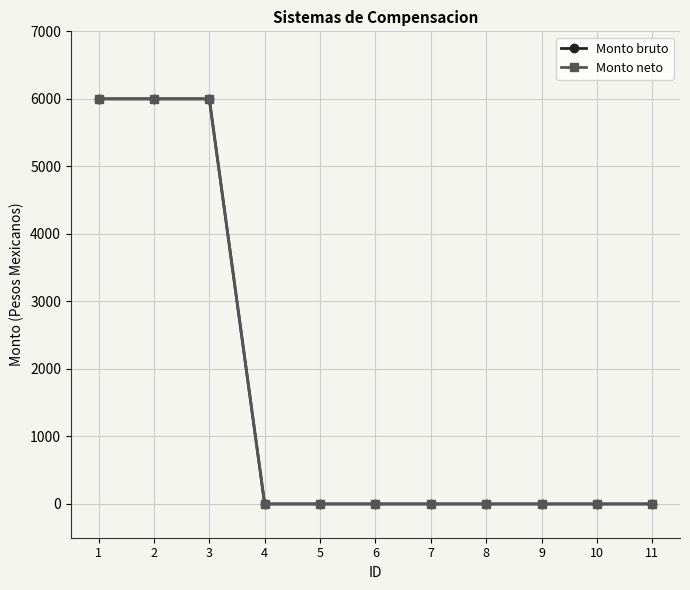

Is this an area chart (filled region under the line)?

No